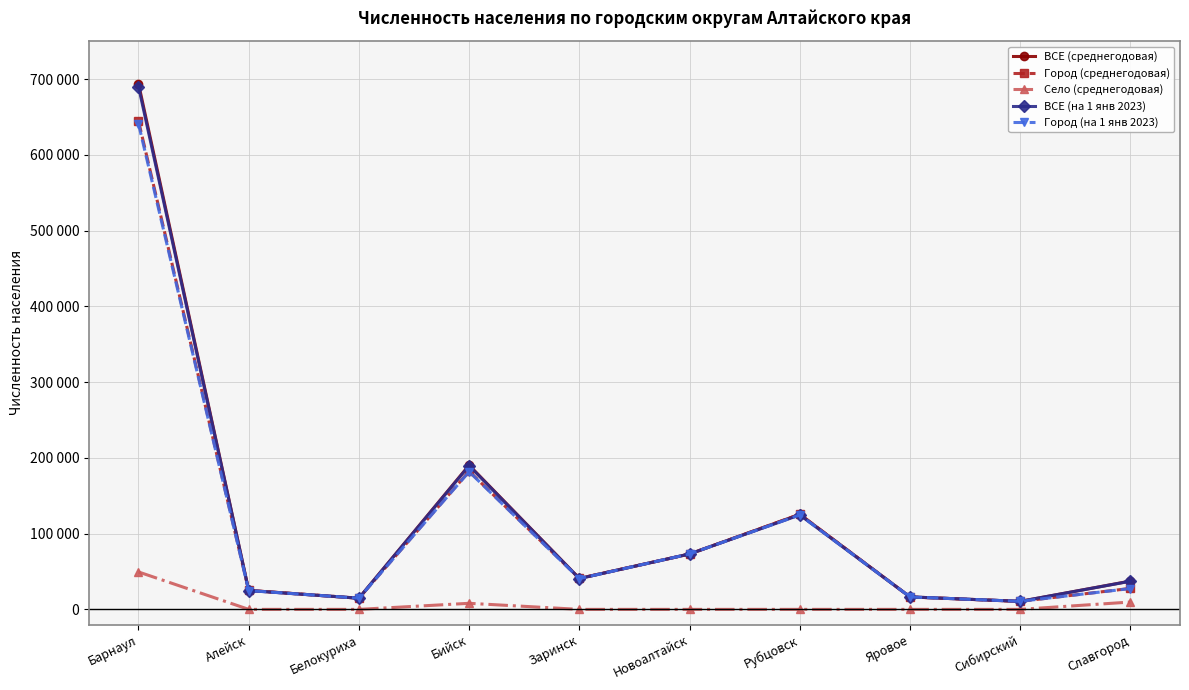

Which category has the highest value in the Село (среднегодовая) series?

Барнаул